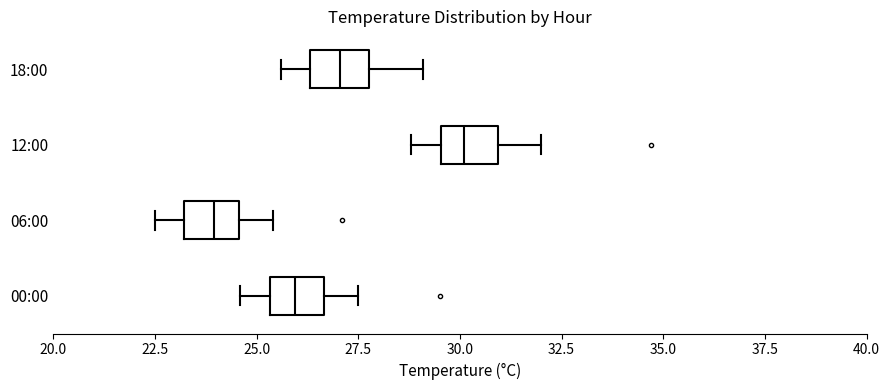

Reading bottom to top, read every box against the x-axis: the position of its median line, the range the box covers, and the ends of its whiskers. The values are not printed on the chart, so give them approximately, as read against the axis.

00:00: median 26.0, box 25.5 to 26.5, whiskers 24.5 to 27.5
06:00: median 24.0, box 23.0 to 24.5, whiskers 22.5 to 25.5
12:00: median 30.0, box 29.5 to 31.0, whiskers 29.0 to 32.0
18:00: median 27.0, box 26.5 to 28.0, whiskers 25.5 to 29.0